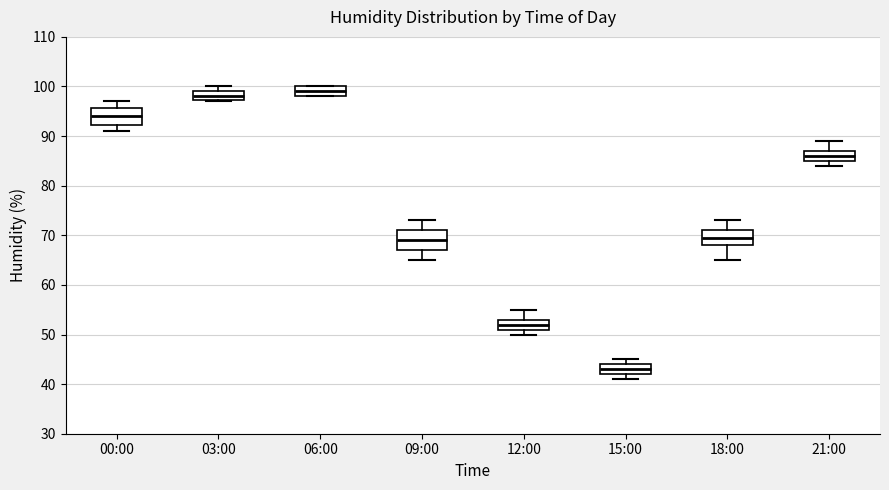

Reading left to right, transcribe this box plot: for each box, give where its median line is, the range the box spans, and where its two whiskers end, as read against the y-axis. The values are not printed on the chart, so give them approximately, as read against the axis.

00:00: median 94, box 92 to 96, whiskers 91 to 97
03:00: median 98, box 97 to 99, whiskers 97 to 100
06:00: median 99, box 98 to 100, whiskers 98 to 100
09:00: median 69, box 67 to 71, whiskers 65 to 73
12:00: median 52, box 51 to 53, whiskers 50 to 55
15:00: median 43, box 42 to 44, whiskers 41 to 45
18:00: median 70, box 68 to 71, whiskers 65 to 73
21:00: median 86, box 85 to 87, whiskers 84 to 89